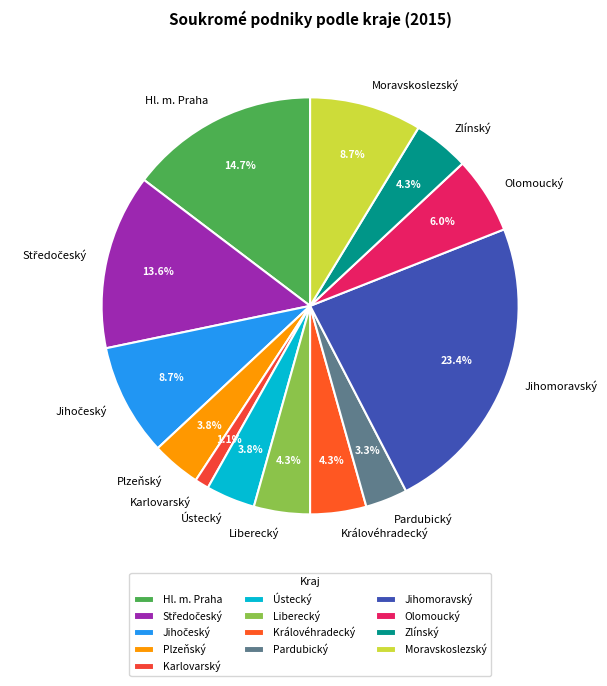

To the nearest percent, what is the difference between the Olomoucký and Ústecký slice percentages?

2%